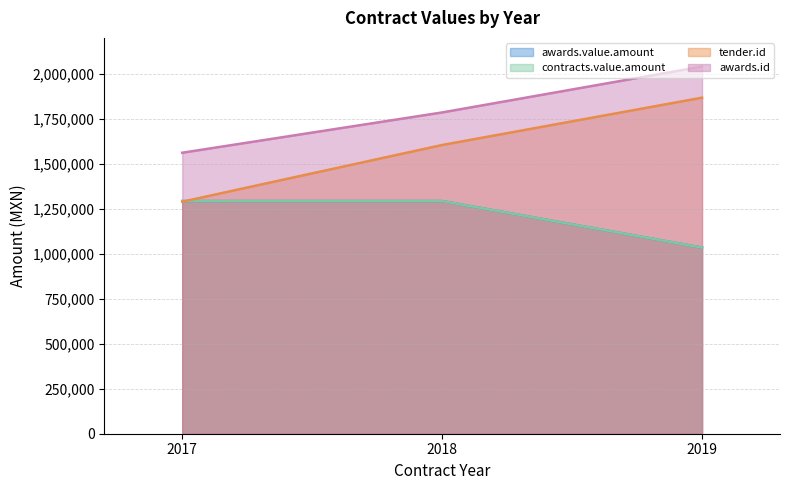

At which label is awards.id closest to 1801262?

2018